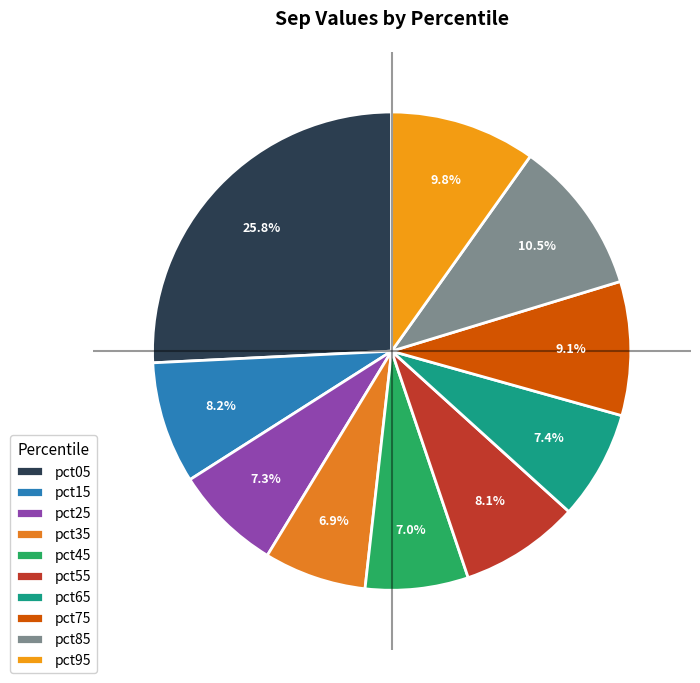

What is the smallest slice in the pie chart?

pct35